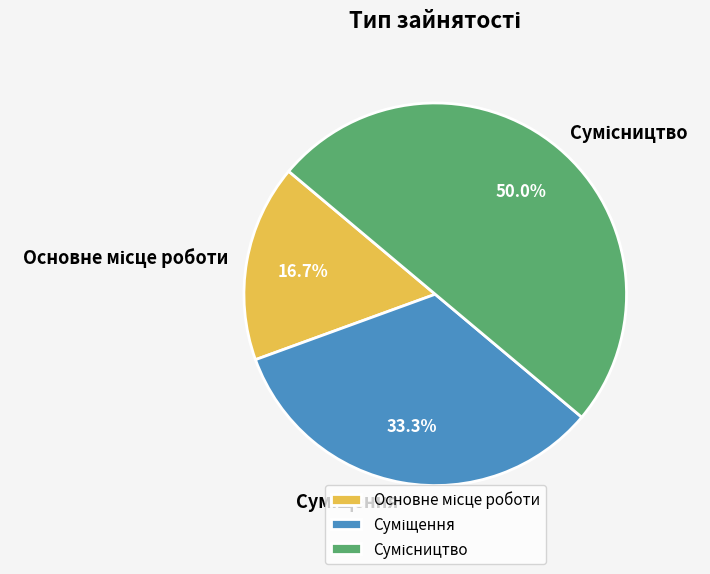

Is Сумісництво the majority of the pie?

No